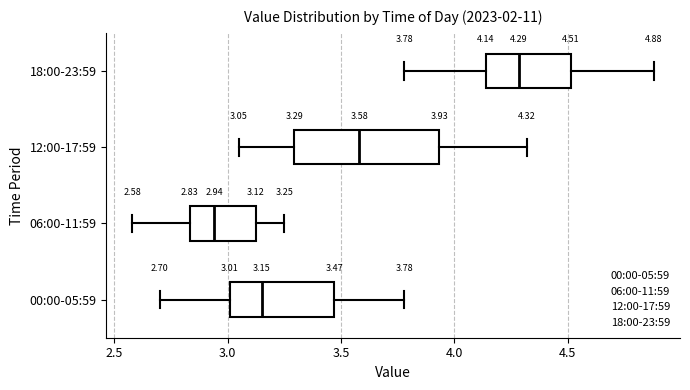

Which box has the furthest to the left median line?

06:00-11:59